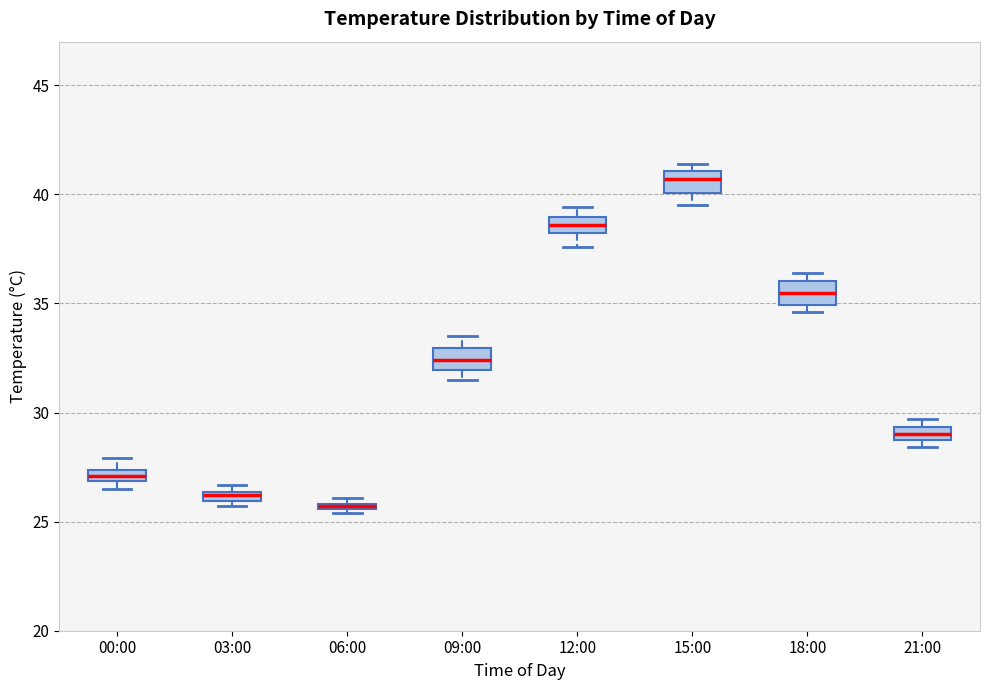

Where is the upper edge of the box for 03:00 on the y-axis? The values are not printed on the chart, so give them approximately, as read against the axis.

26.5